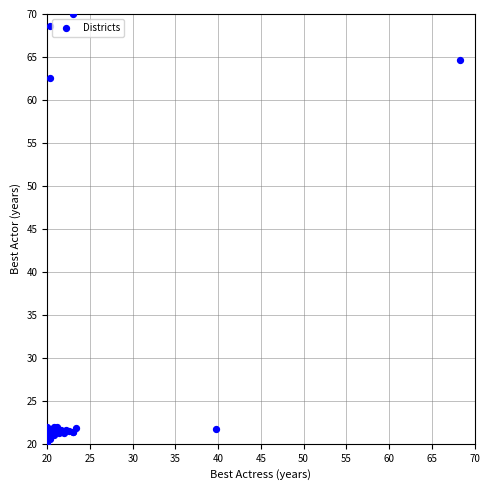

What Y value in the scatter plot is closest to 45?

62.6